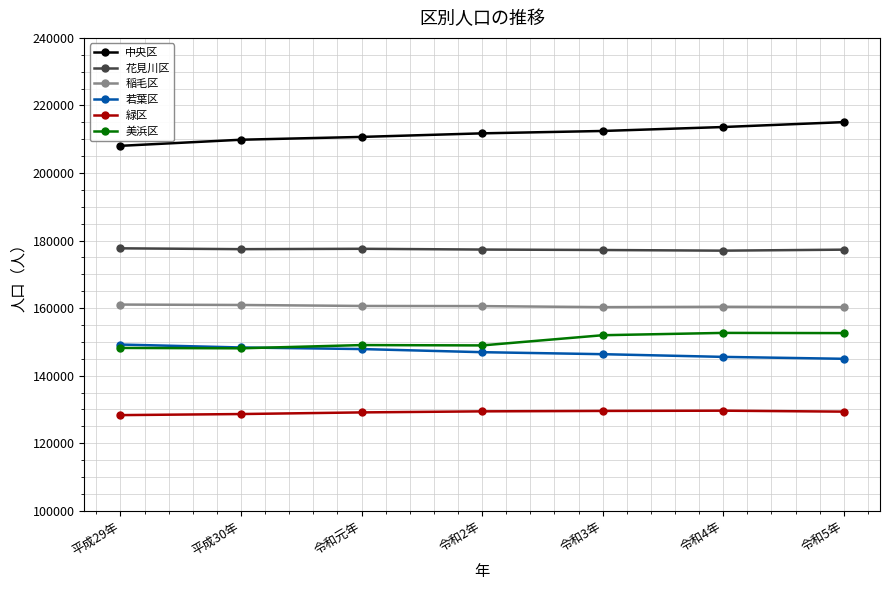

Which series has the largest range (max minus min)?

中央区